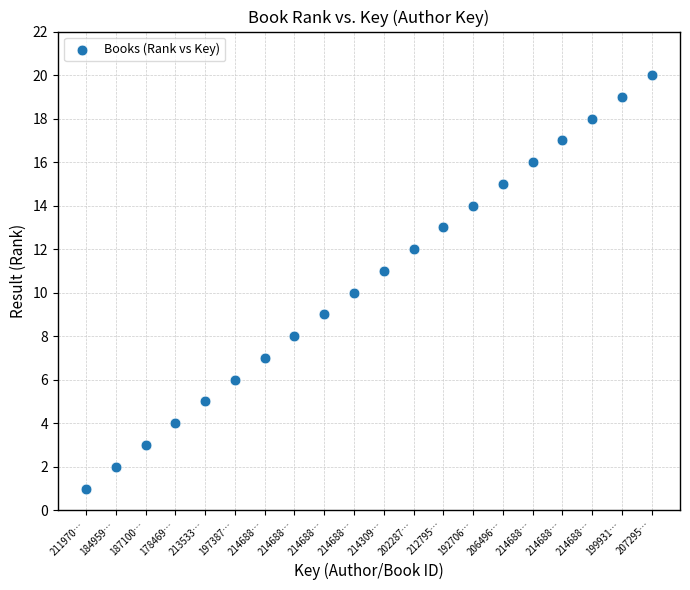

What is the range of Y values (max minus min)?

19